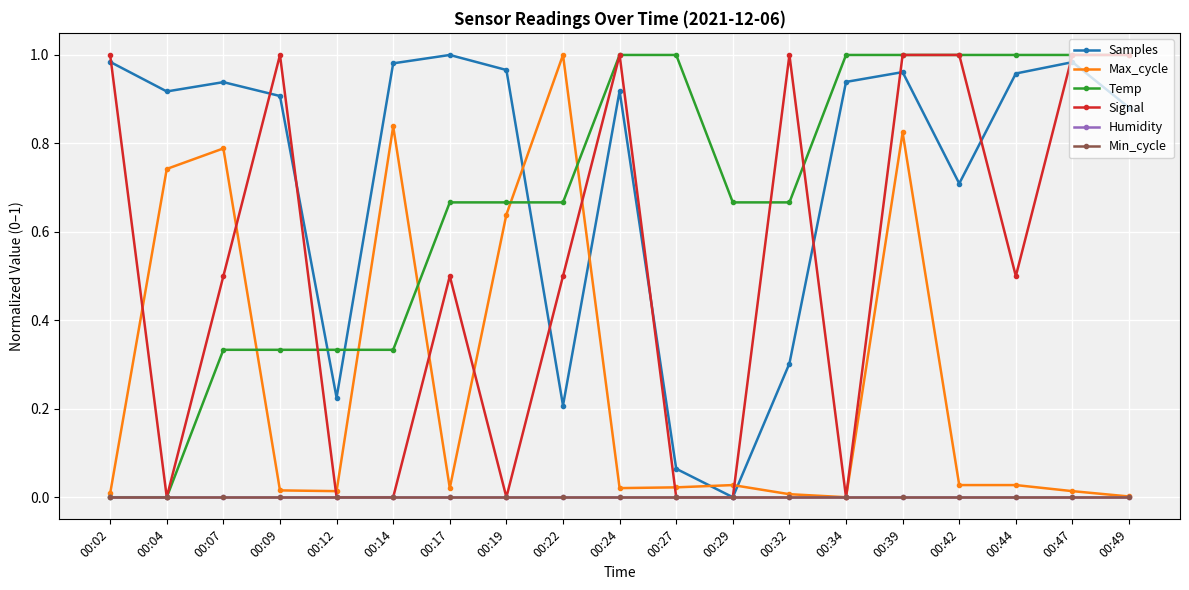

Reading right to left, transcribe all the data shown in this chart.

Samples: 00:49=0.9	00:47=1.0	00:44=1.0	00:42=0.7	00:39=1.0	00:34=0.9	00:32=0.3	00:29=0.0	00:27=0.1	00:24=0.9	00:22=0.2	00:19=1.0	00:17=1.0	00:14=1.0	00:12=0.2	00:09=0.9	00:07=0.9	00:04=0.9	00:02=1.0
Max_cycle: 00:49=0.0	00:47=0.0	00:44=0.0	00:42=0.0	00:39=0.8	00:34=0.0	00:32=0.0	00:29=0.0	00:27=0.0	00:24=0.0	00:22=1.0	00:19=0.6	00:17=0.0	00:14=0.8	00:12=0.0	00:09=0.0	00:07=0.8	00:04=0.7	00:02=0.0
Temp: 00:49=1.0	00:47=1.0	00:44=1.0	00:42=1.0	00:39=1.0	00:34=1.0	00:32=0.7	00:29=0.7	00:27=1.0	00:24=1.0	00:22=0.7	00:19=0.7	00:17=0.7	00:14=0.3	00:12=0.3	00:09=0.3	00:07=0.3	00:04=0.0	00:02=0.0
Signal: 00:49=1.0	00:47=1.0	00:44=0.5	00:42=1.0	00:39=1.0	00:34=0.0	00:32=1.0	00:29=0.0	00:27=0.0	00:24=1.0	00:22=0.5	00:19=0.0	00:17=0.5	00:14=0.0	00:12=0.0	00:09=1.0	00:07=0.5	00:04=0.0	00:02=1.0
Humidity: 00:49=0.0	00:47=0.0	00:44=0.0	00:42=0.0	00:39=0.0	00:34=0.0	00:32=0.0	00:29=0.0	00:27=0.0	00:24=0.0	00:22=0.0	00:19=0.0	00:17=0.0	00:14=0.0	00:12=0.0	00:09=0.0	00:07=0.0	00:04=0.0	00:02=0.0
Min_cycle: 00:49=0.0	00:47=0.0	00:44=0.0	00:42=0.0	00:39=0.0	00:34=0.0	00:32=0.0	00:29=0.0	00:27=0.0	00:24=0.0	00:22=0.0	00:19=0.0	00:17=0.0	00:14=0.0	00:12=0.0	00:09=0.0	00:07=0.0	00:04=0.0	00:02=0.0